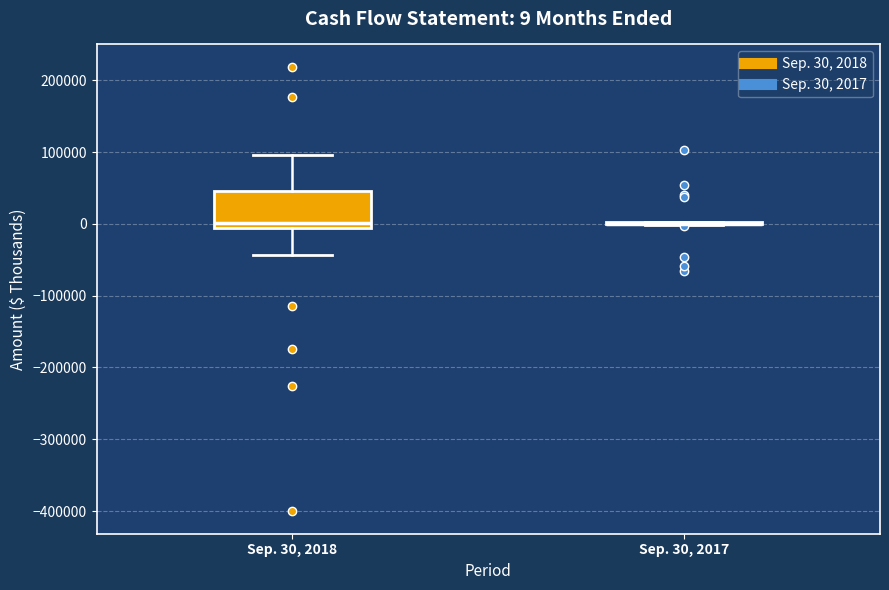

Comparing the boxes themselves (not the whiskers), which one is the tallest?

Sep. 30, 2018